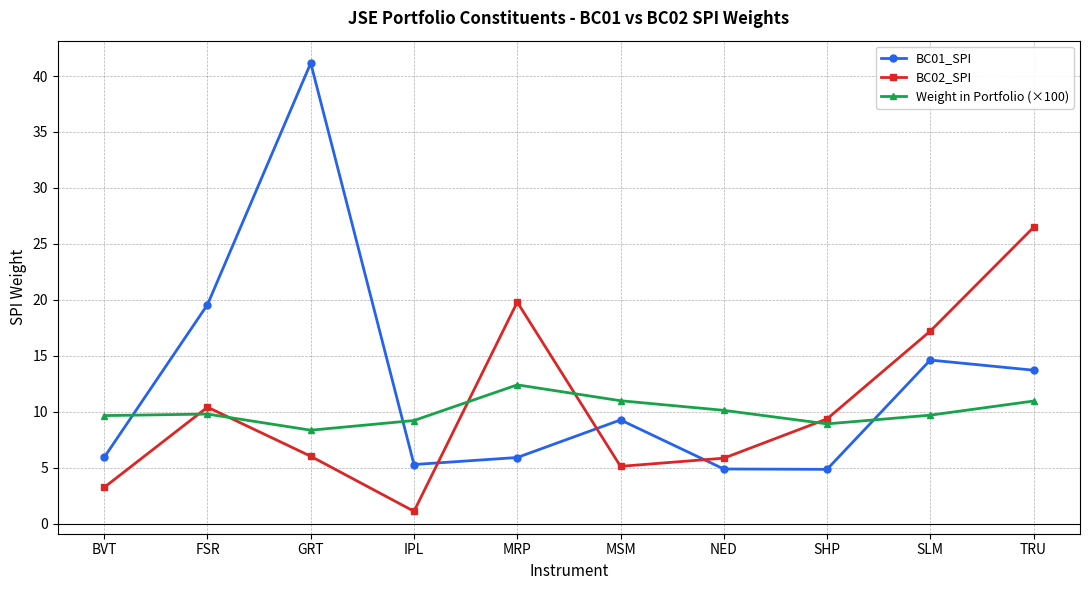

At which category is the sum across all series the highest?

GRT